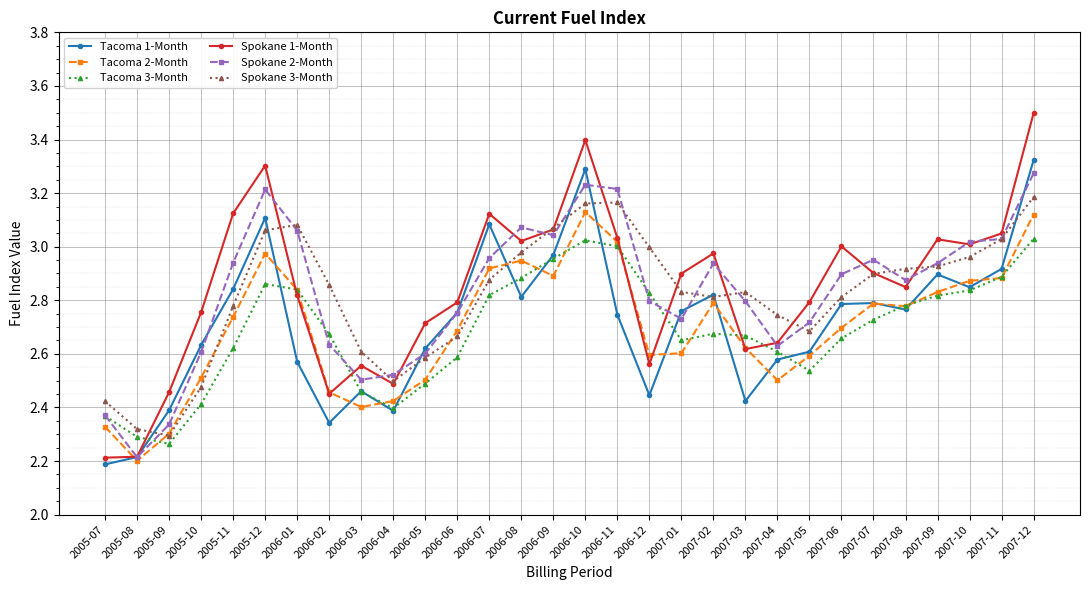

Where is Spokane 2-Month nearest to the value 2?

2005-08